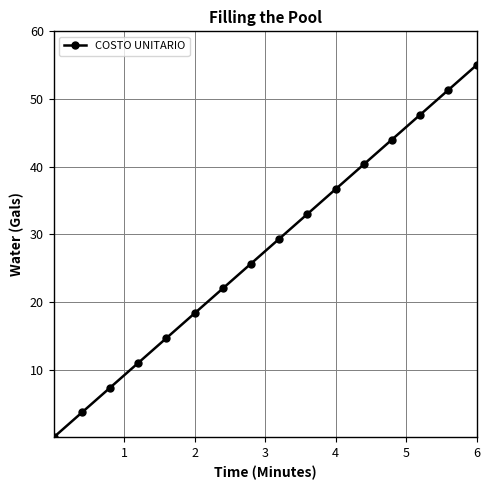

True or false: the data has more than 0 interior local peaks.

False